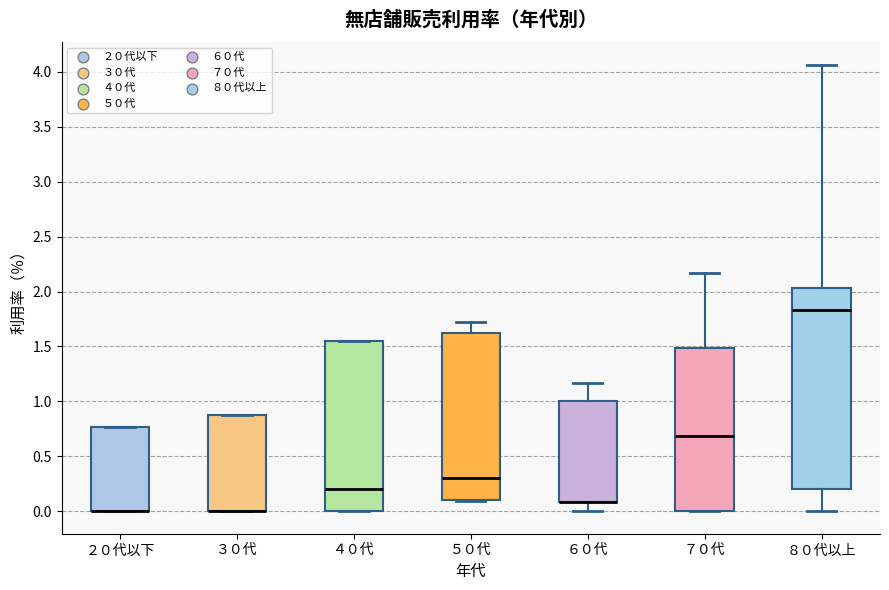

Where is the upper edge of the box for ６０代 on the y-axis? The values are not printed on the chart, so give them approximately, as read against the axis.

1.00